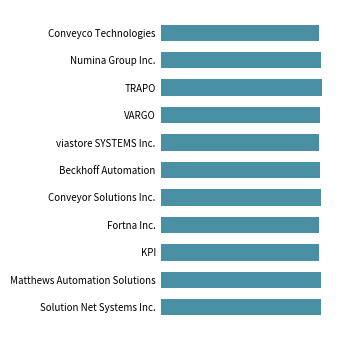

List the labels in order of value, smallest first.

viastore SYSTEMS Inc., Fortna Inc., Conveyco Technologies, KPI, Beckhoff Automation, VARGO, Conveyor Solutions Inc., Matthews Automation Solutions, Numina Group Inc., Solution Net Systems Inc., TRAPO